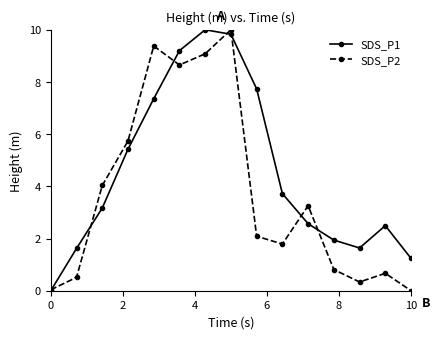

Count the number of categories in the chart.

15